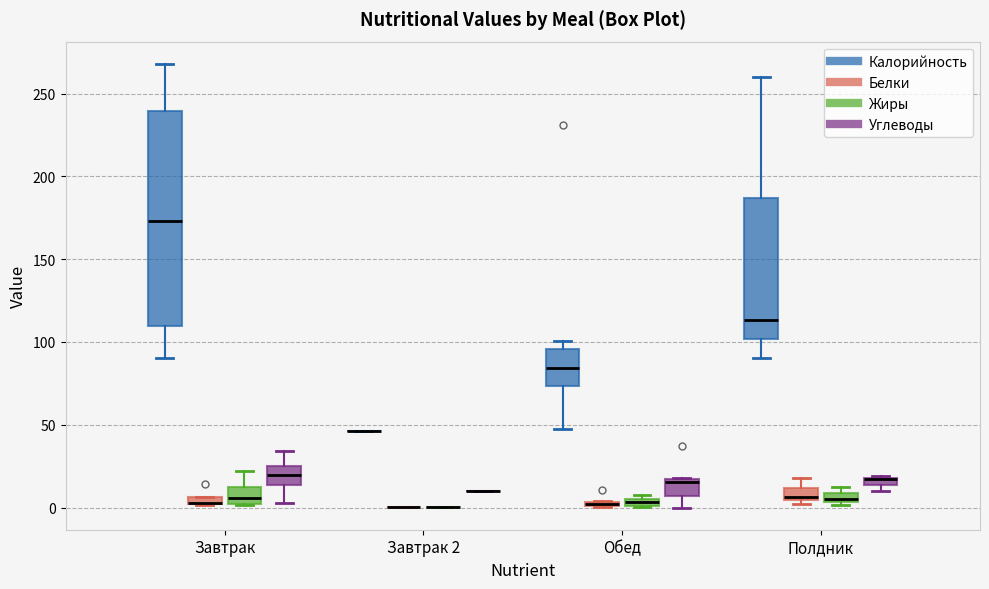

Comparing the boxes themselves (not the whiskers), which one is the tallest?

Завтрак (Калорийность)